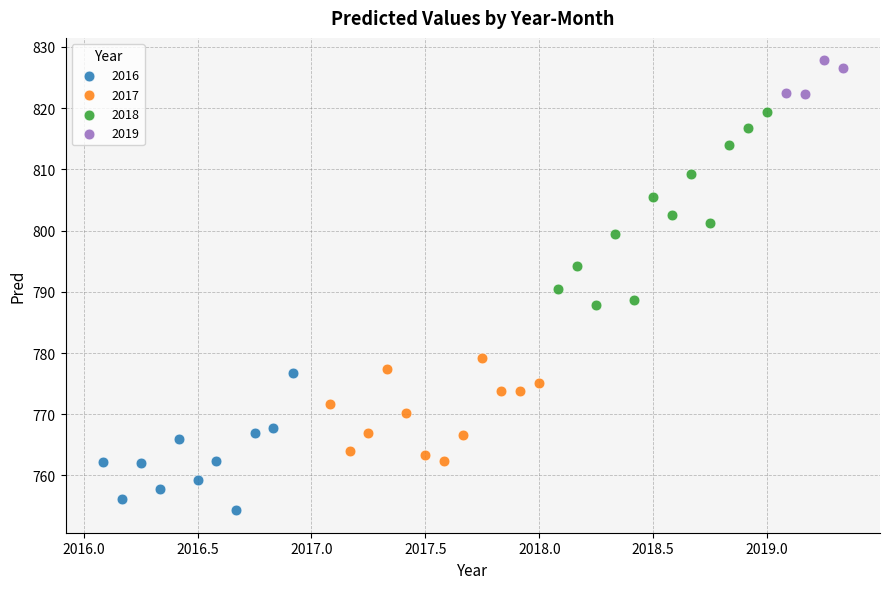

Which series contains the highest Y value?

2019